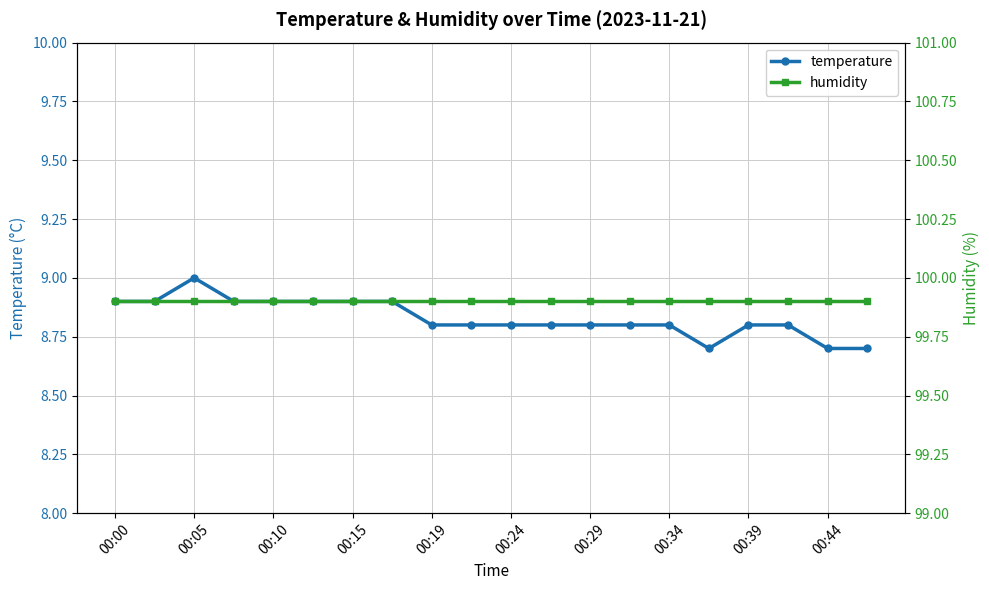

What is the lowest value of the temperature series?

8.7